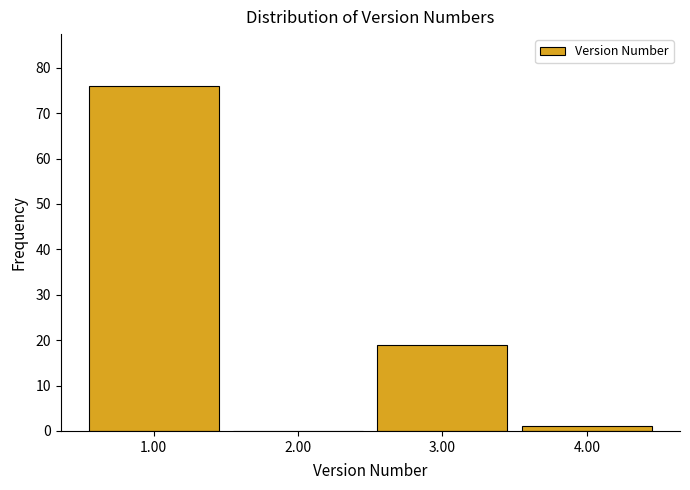

Reading left to right, what are all the values shown in this chart?

1.00=76	2.00=0	3.00=19	4.00=1